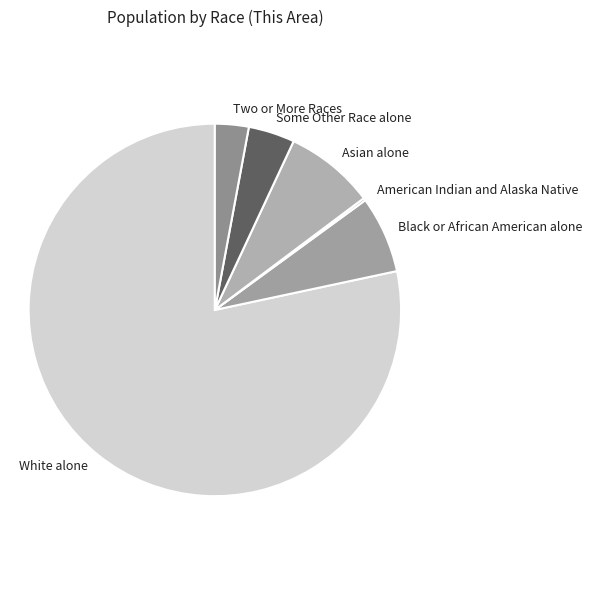

True or false: White alone accounts for 78% of the total.

True